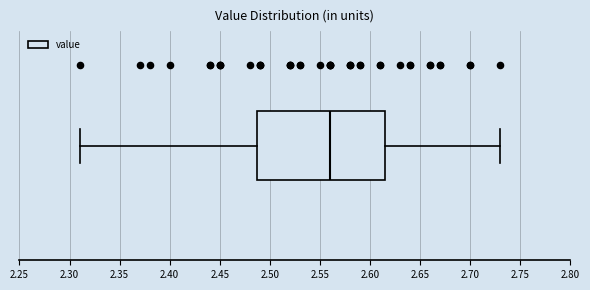

Read this box plot against the x-axis: the position of the median line, the range covered by the box, and the ends of both whiskers. The values are not printed on the chart, so give them approximately, as read against the axis.

median 2.560, box 2.490 to 2.615, whiskers 2.310 to 2.730